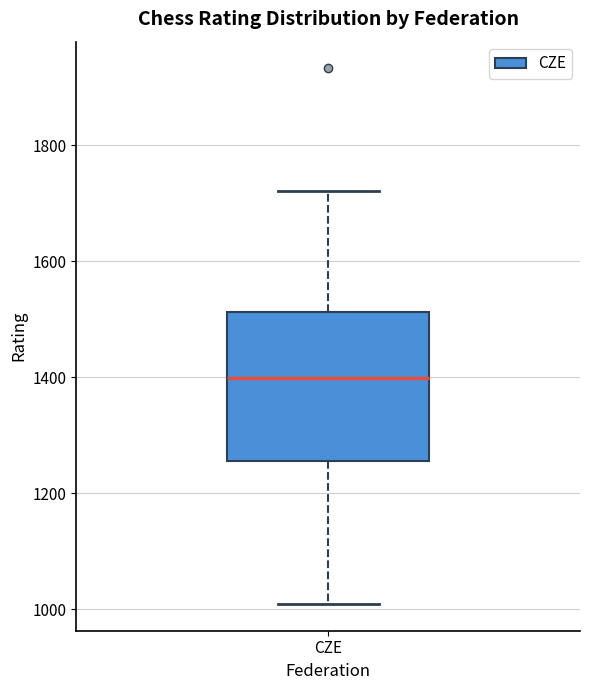

Transcribe this box plot: give where the median line is, the range the box spans, and where the two whiskers end, as read against the y-axis. The values are not printed on the chart, so give them approximately, as read against the axis.

median 1400, box 1260 to 1520, whiskers 1000 to 1720